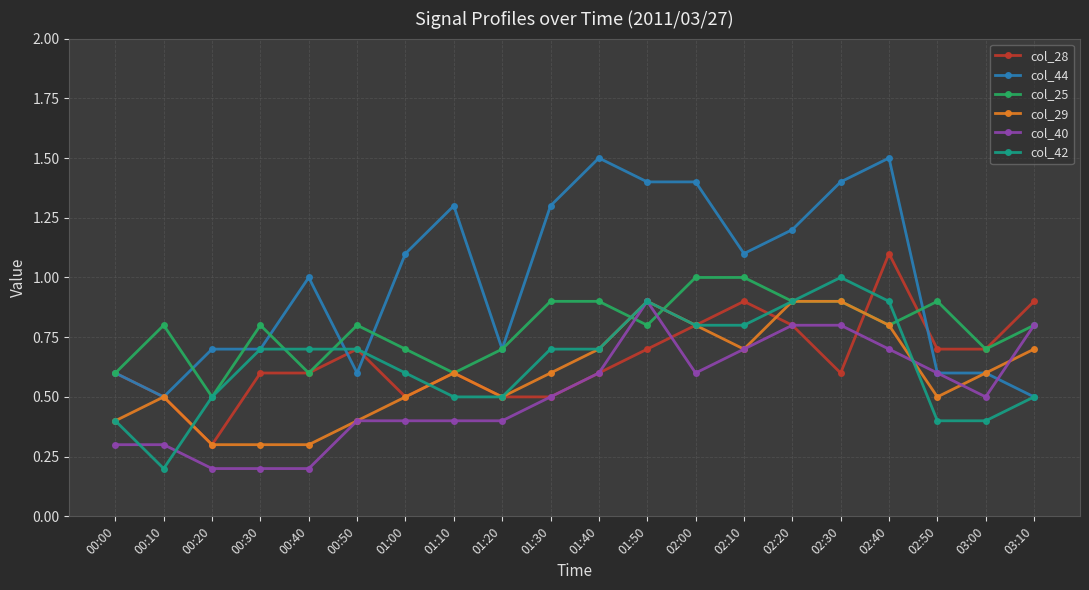

At how many categories does at least one series exceed 0?

20